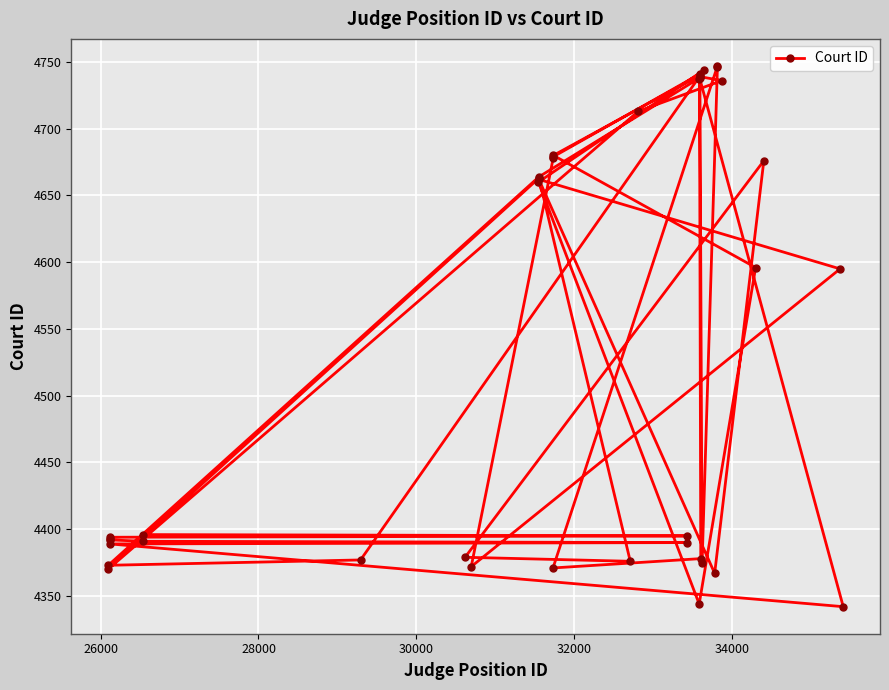

Reading left to right, what are all the values shown in this chart?

4737	4378	4371	4747	4746	4375	4741	4679	4678	4372	4595	4662	4367	4676	4379	4376	4663	4370	4713	4736	4739	4740	4680	4596	4344	4660	4744	4377	4373	4664	4738	4342	4389	4390	4391	4392	4393	4394	4395	4396